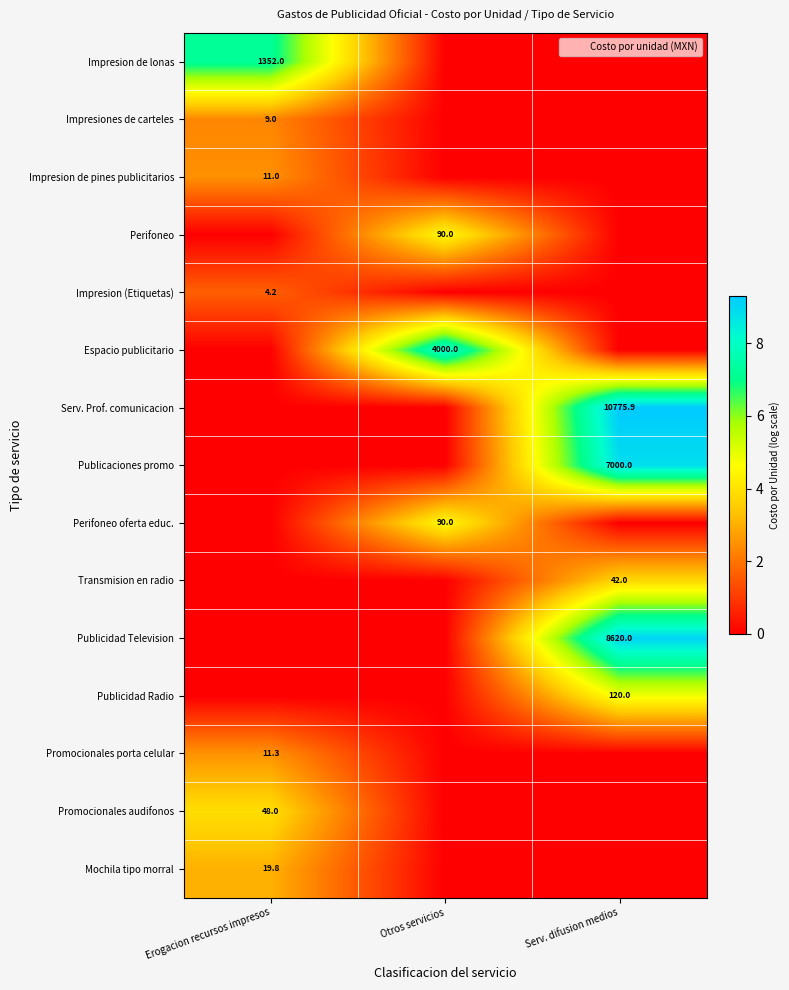

At how many categories does at least one series exceed 4?

3